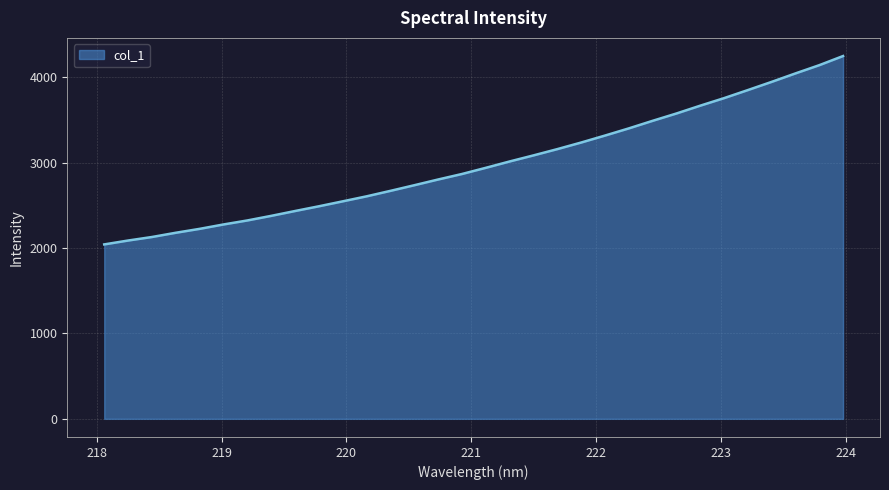

What is the minimum value shown in the chart?

2042.4